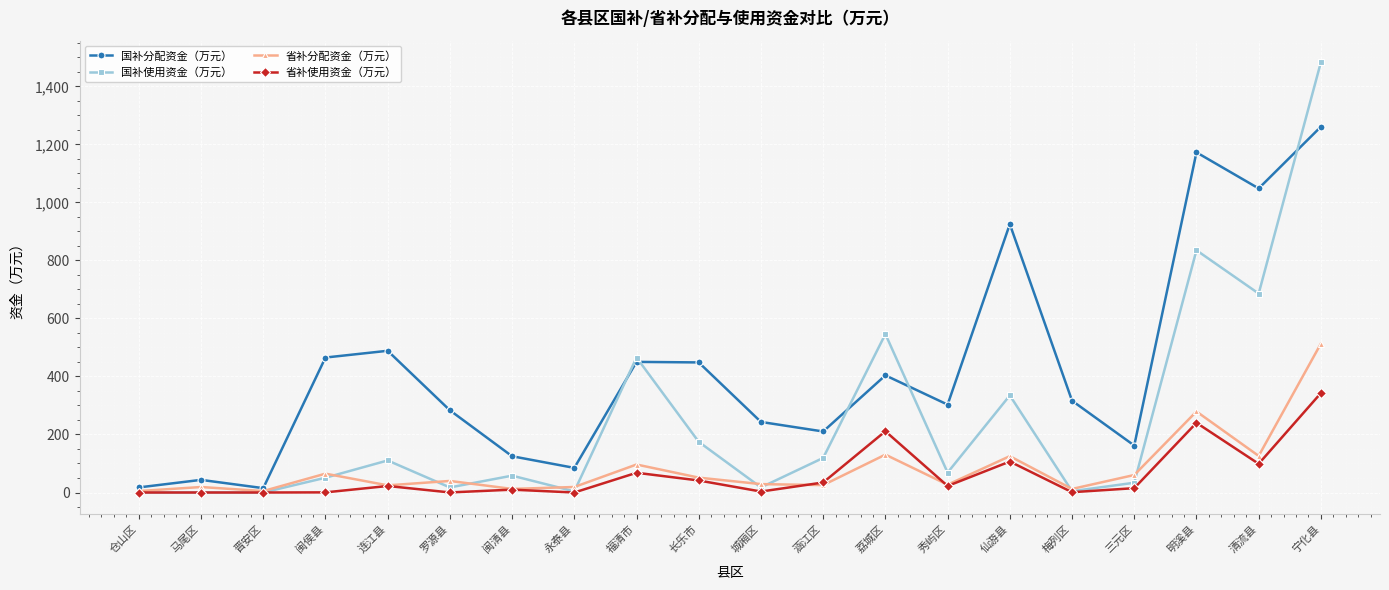

What is the approximate value of 国补分配资金（万元） at 宁化县?

1260.9